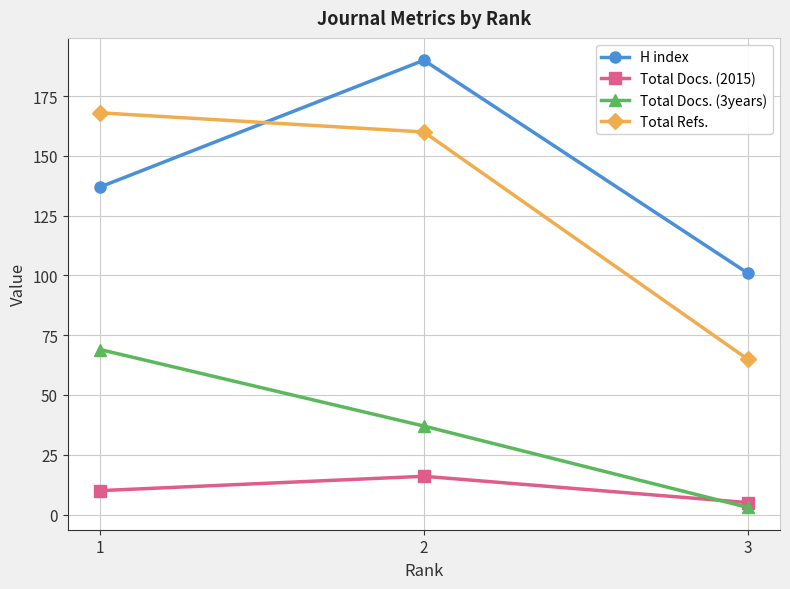

How many values in the Total Docs. (2015) series are below 10?

1